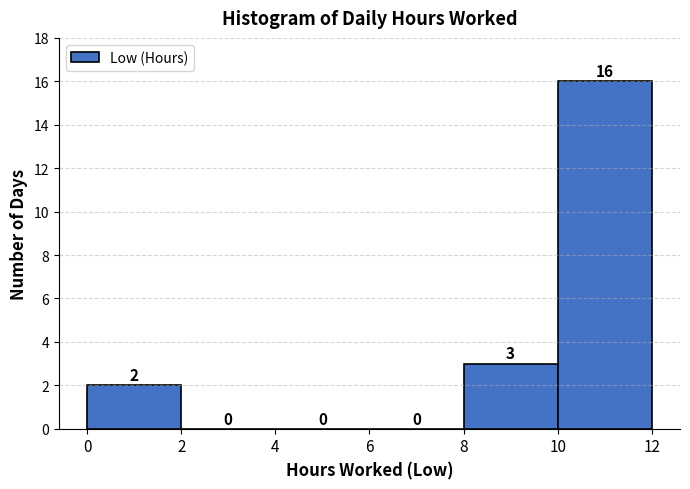

What is the height of the bar covering 0 to 2 on the x-axis?

2